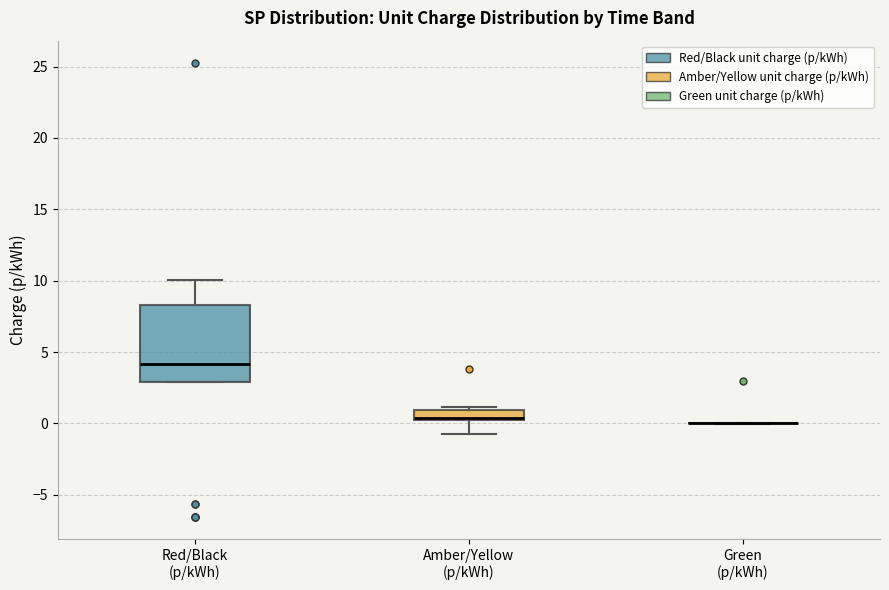

Which box is the tallest, from its lower edge to its upper edge?

Red/Black (p/kWh)